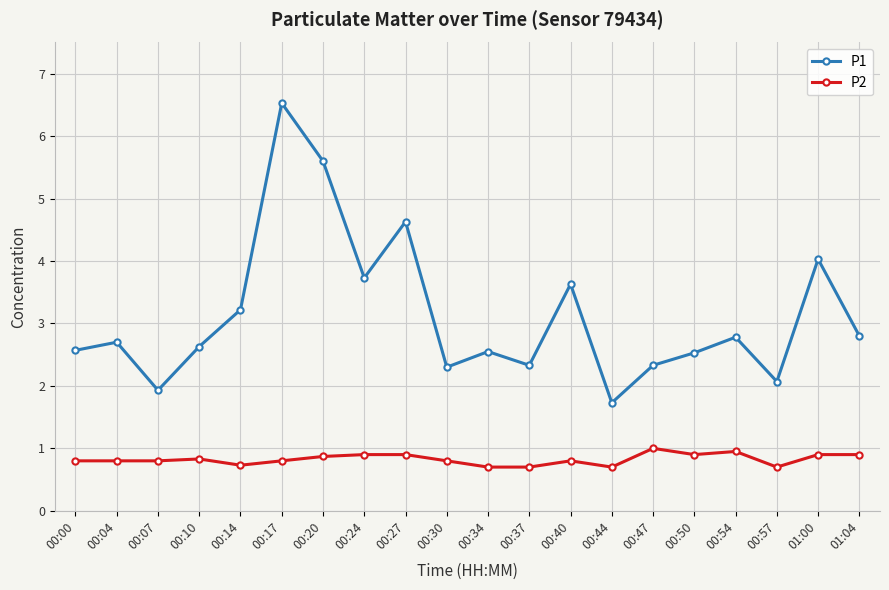

What is the value of the P2 point at the 4th from the left?

0.8